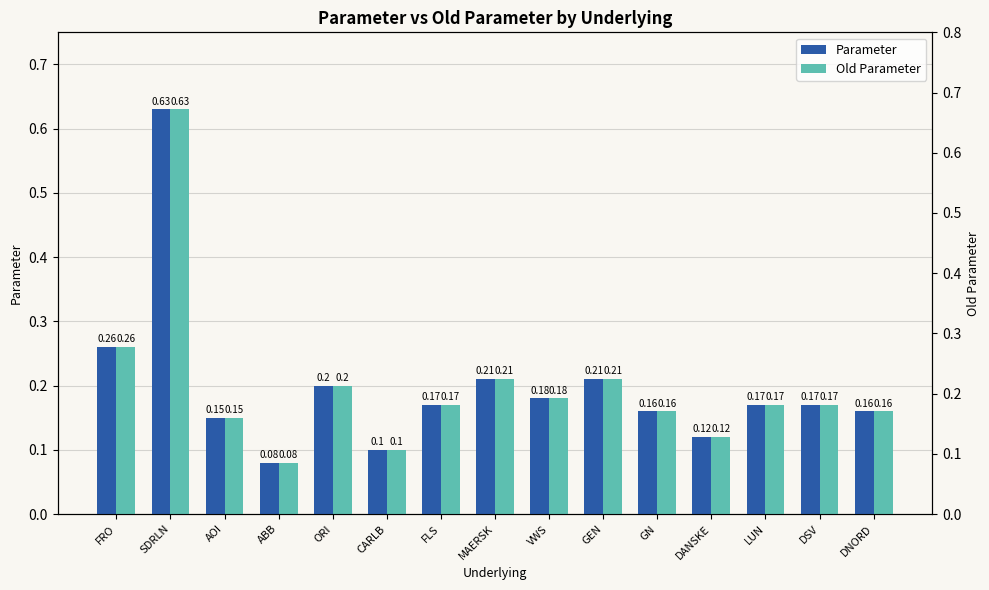

What are all the series names shown in the legend?

Parameter, Old Parameter